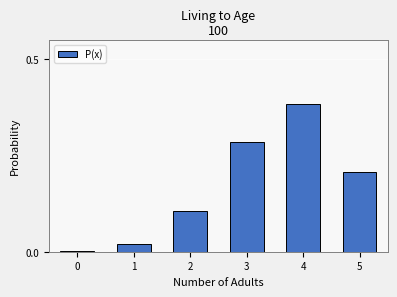

Which category has the highest value across all series?

4